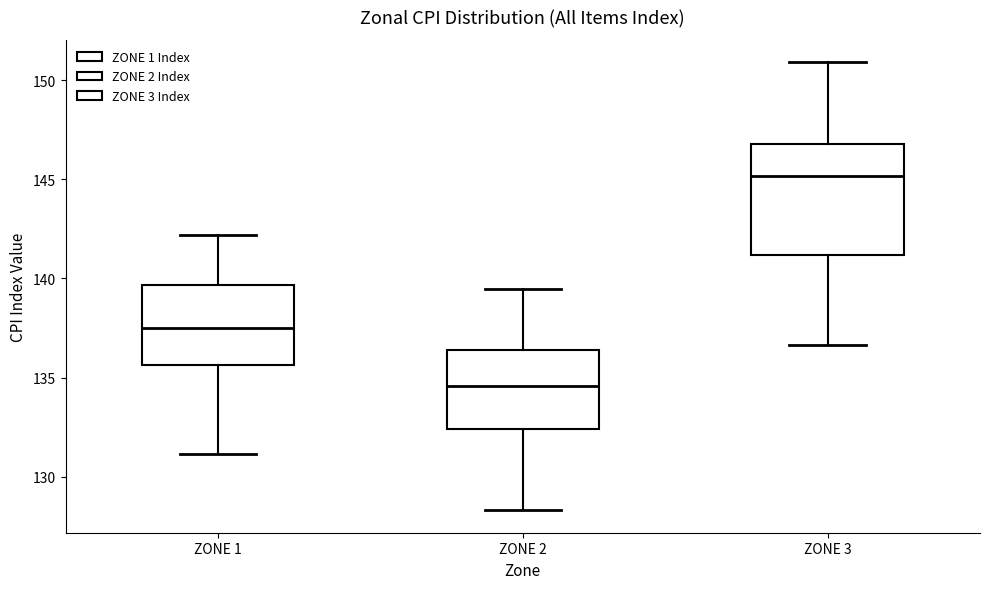

Which box is the tallest, from its lower edge to its upper edge?

ZONE 3